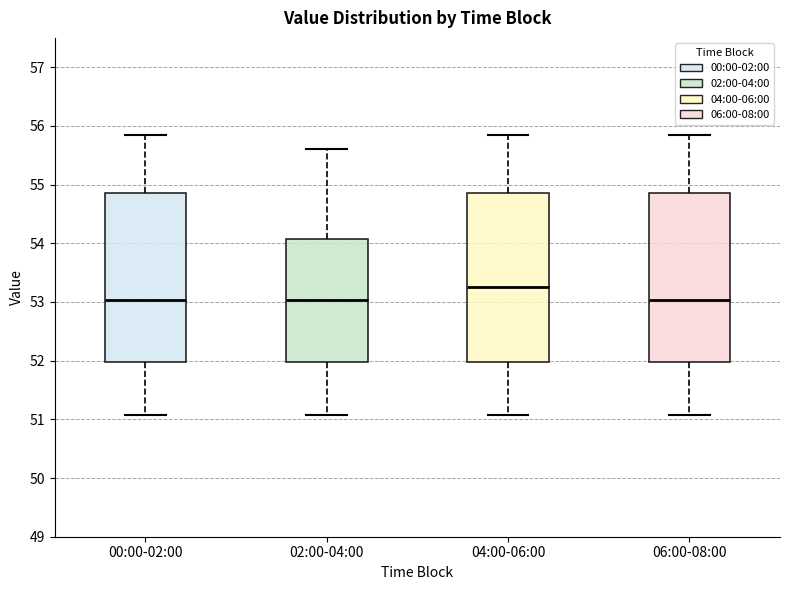

Reading left to right, transcribe this box plot: for each box, give where its median line is, the range the box spans, and where its two whiskers end, as read against the y-axis. The values are not printed on the chart, so give them approximately, as read against the axis.

00:00-02:00: median 53.0, box 52.0 to 54.9, whiskers 51.1 to 55.8
02:00-04:00: median 53.0, box 52.0 to 54.1, whiskers 51.1 to 55.6
04:00-06:00: median 53.3, box 52.0 to 54.9, whiskers 51.1 to 55.8
06:00-08:00: median 53.0, box 52.0 to 54.9, whiskers 51.1 to 55.8